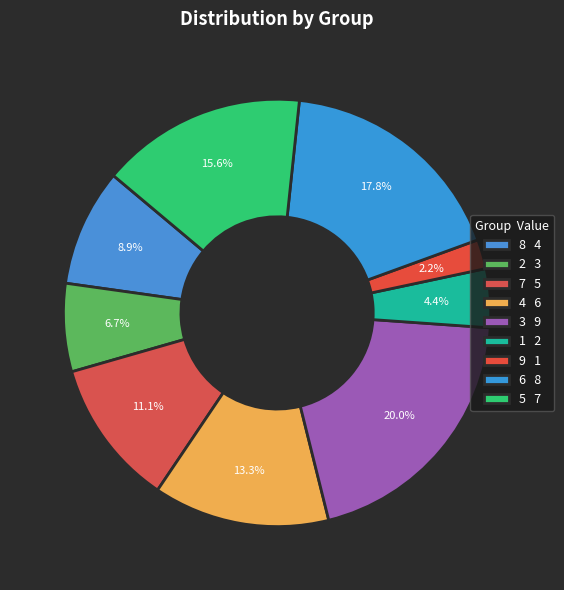

How many slices are in this pie chart?

9